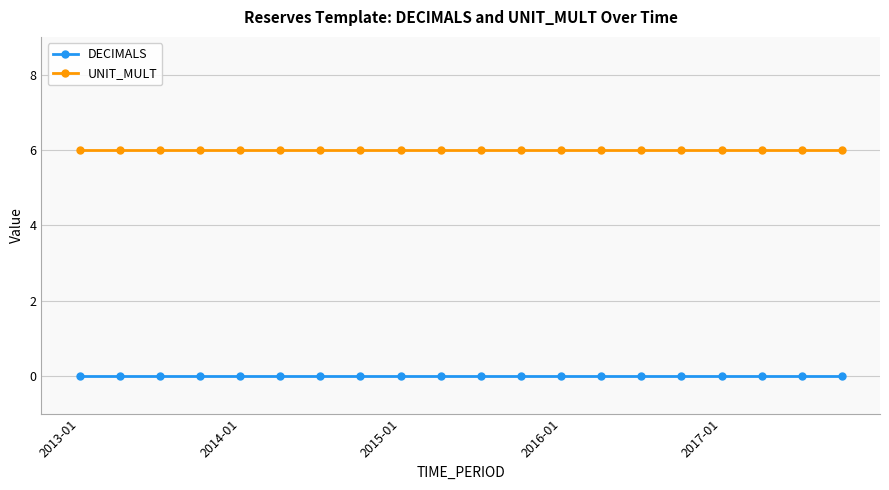

True or false: DECIMALS and UNIT_MULT intersect in this chart.

False